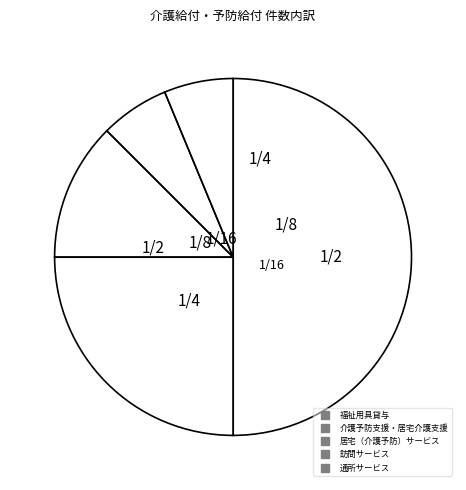

Count the number of slices in the pie.

5